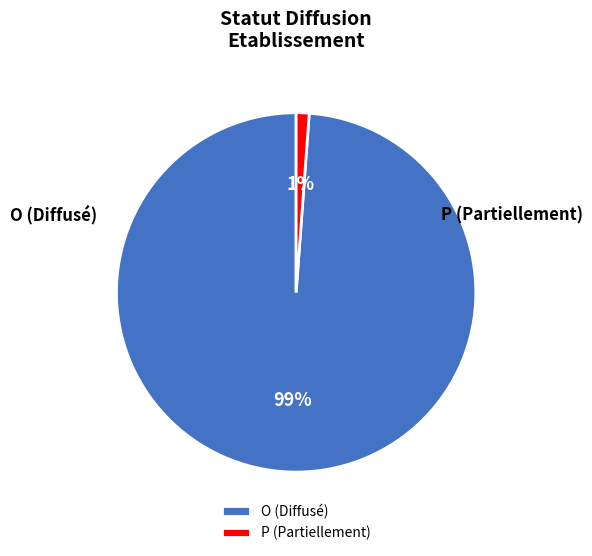

To the nearest percent, what is the difference between the largest and smallest slice percentages?

98%